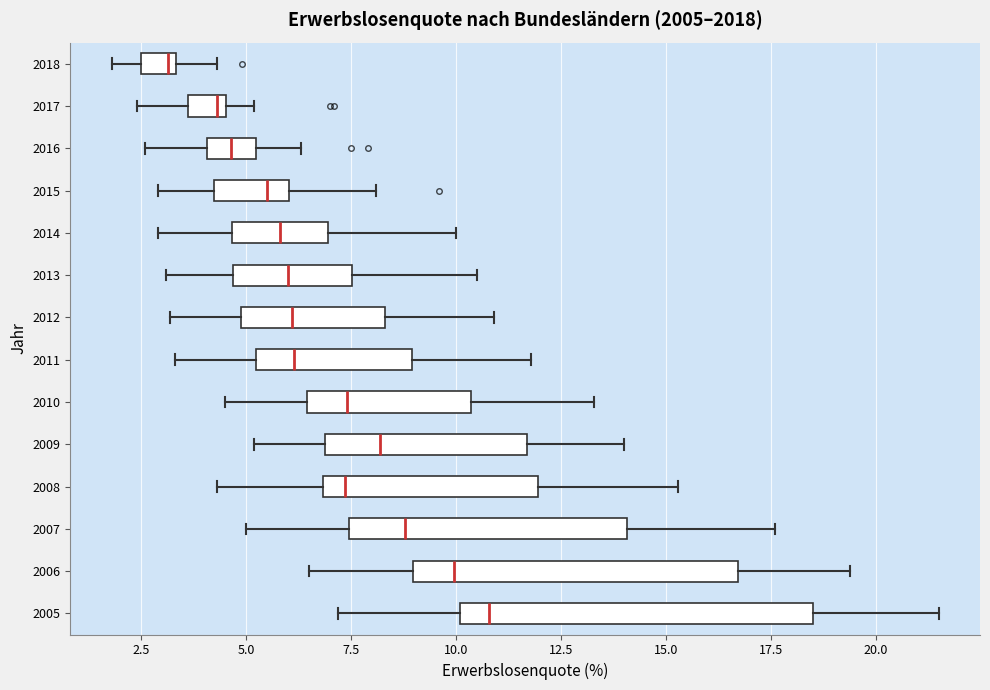

Reading bottom to top, transcribe this box plot: for each box, give where its median line is, the range the box spans, and where its two whiskers end, as read against the x-axis. The values are not printed on the chart, so give them approximately, as read against the axis.

2005: median 11.0, box 10.0 to 18.5, whiskers 7.0 to 21.5
2006: median 10.0, box 9.0 to 16.5, whiskers 6.5 to 19.5
2007: median 9.0, box 7.5 to 14.0, whiskers 5.0 to 17.5
2008: median 7.5, box 7.0 to 12.0, whiskers 4.5 to 15.5
2009: median 8.0, box 7.0 to 11.5, whiskers 5.0 to 14.0
2010: median 7.5, box 6.5 to 10.5, whiskers 4.5 to 13.5
2011: median 6.0, box 5.5 to 9.0, whiskers 3.5 to 12.0
2012: median 6.0, box 5.0 to 8.5, whiskers 3.0 to 11.0
2013: median 6.0, box 4.5 to 7.5, whiskers 3.0 to 10.5
2014: median 6.0, box 4.5 to 7.0, whiskers 3.0 to 10.0
2015: median 5.5, box 4.5 to 6.0, whiskers 3.0 to 8.0
2016: median 4.5, box 4.0 to 5.5, whiskers 2.5 to 6.5
2017: median 4.5 (just left of the box's right edge), box 3.5 to 4.5, whiskers 2.5 to 5.0
2018: median 3.0, box 2.5 to 3.5, whiskers 2.0 to 4.5